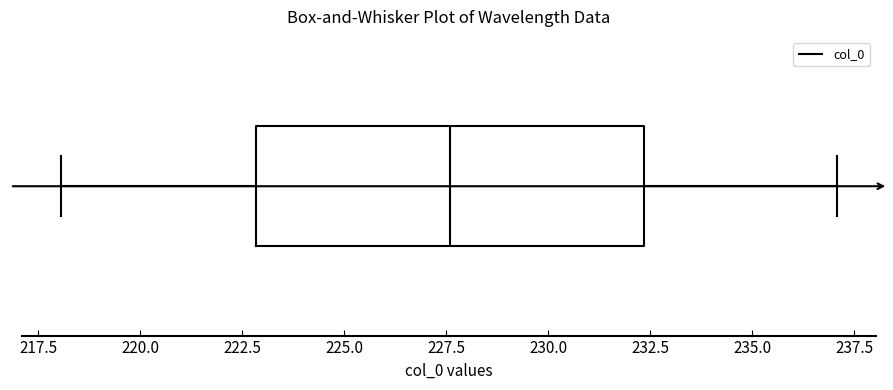

Transcribe this box plot: give where the median line is, the range the box spans, and where the two whiskers end, as read against the x-axis. The values are not printed on the chart, so give them approximately, as read against the axis.

median 227.5, box 223.0 to 232.5, whiskers 218.0 to 237.0